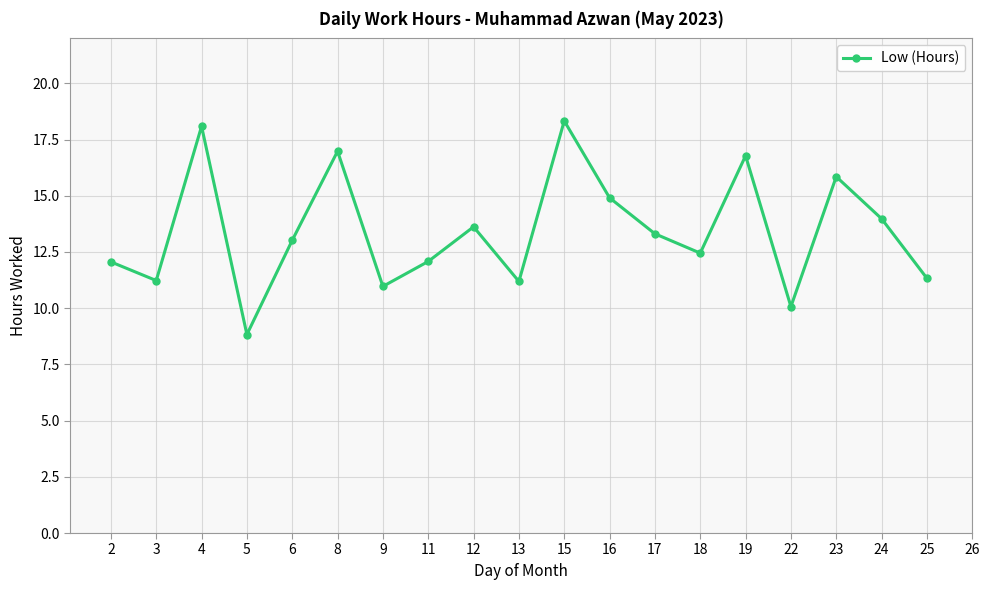

Where is the first local minimum?

3